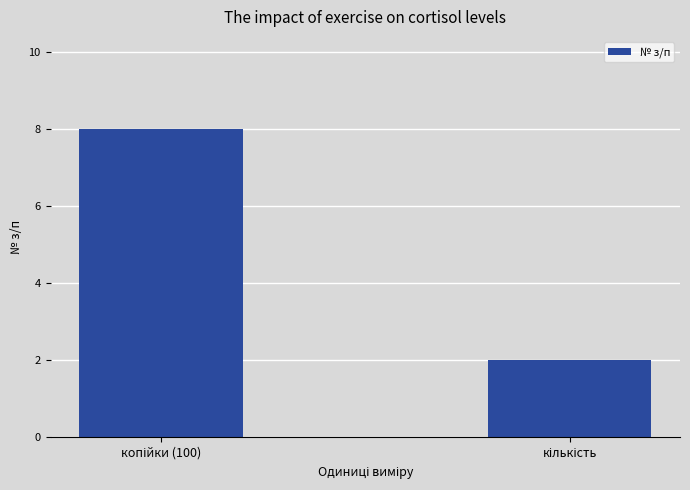

What is the value of the 1st bar from the left?

8